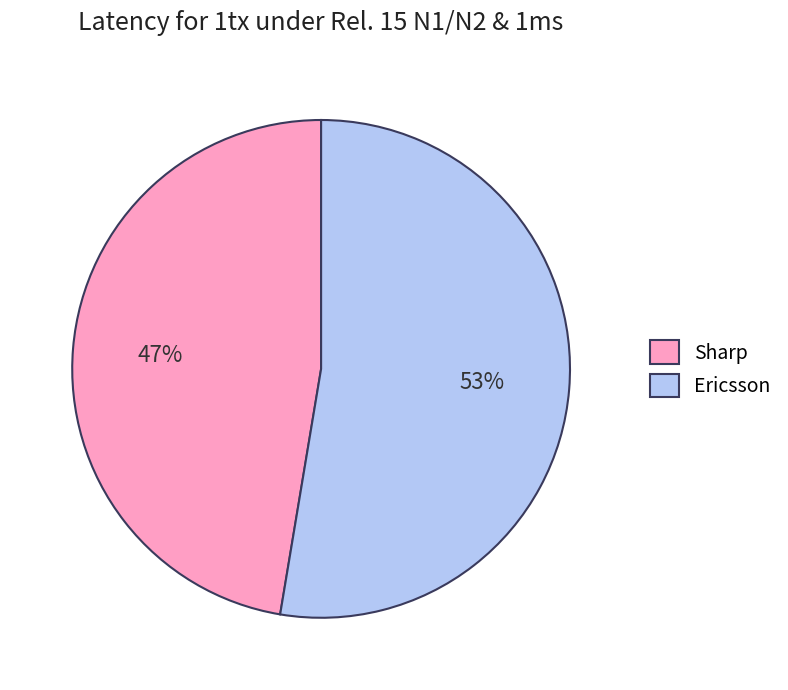

What is the largest slice in the pie chart?

Ericsson